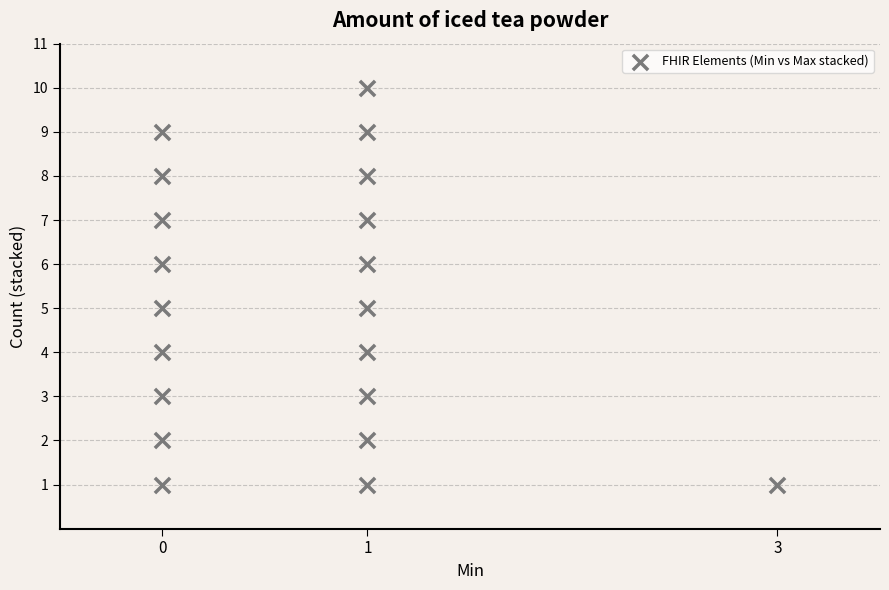

What is the range of X values (max minus min)?

3